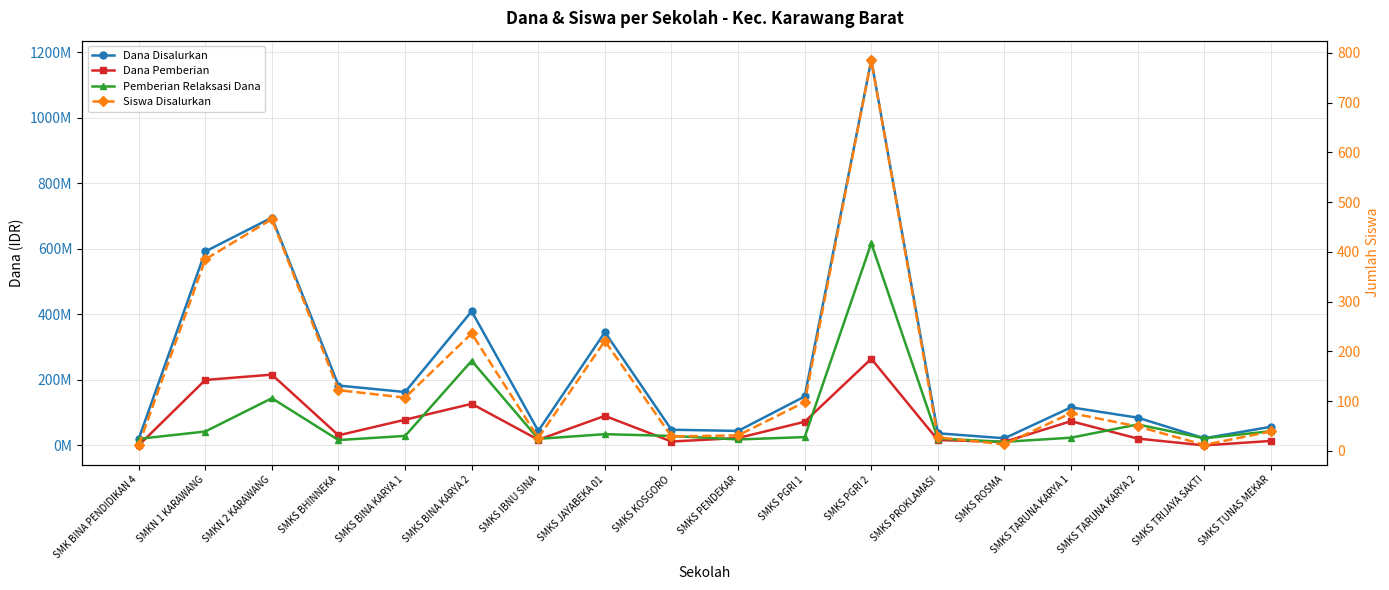

The value of Pemberian Relaksasi Dana at SMKN 2 KARAWANG is 144000000. True or false?

True